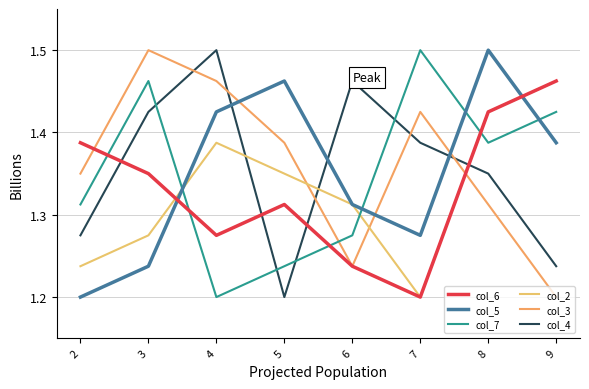

Reading left to right, extract all data points from this chart.

col_6: 1.4	1.3	1.3	1.3	1.2	1.2	1.4	1.5
col_5: 1.2	1.2	1.4	1.5	1.3	1.3	1.5	1.4
col_7: 1.3	1.5	1.2	1.2	1.3	1.5	1.4	1.4
col_2: 1.2	1.3	1.4	1.3	1.3	1.2	1.4	1.5
col_3: 1.3	1.5	1.5	1.4	1.2	1.4	1.3	1.2
col_4: 1.3	1.4	1.5	1.2	1.5	1.4	1.3	1.2